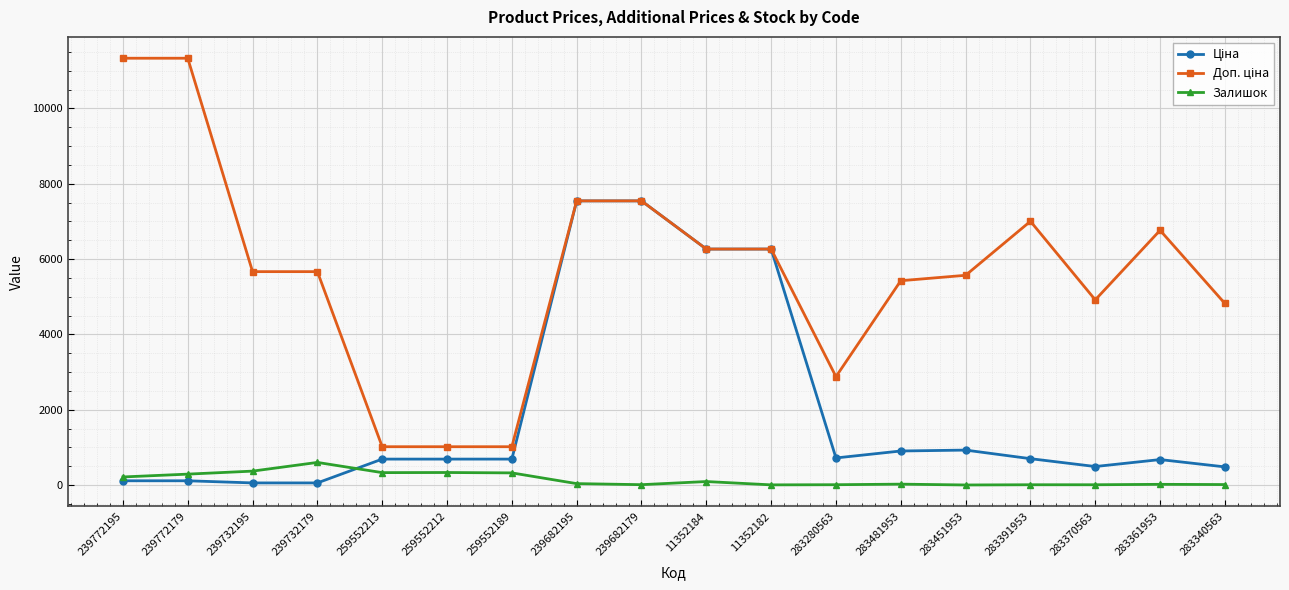

What is the greatest value displayed?

11334.0